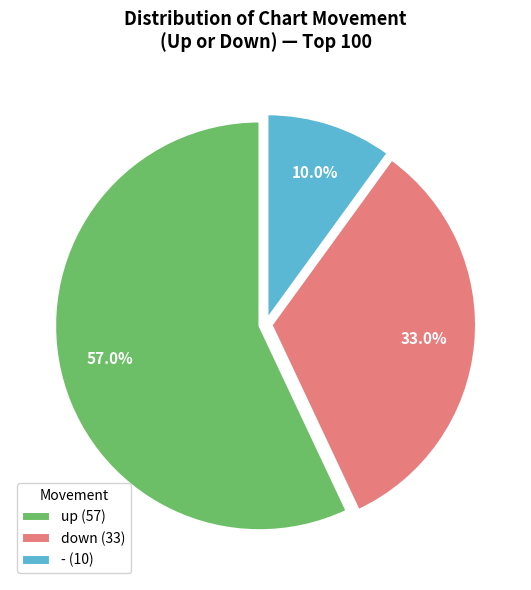

Approximately how many times larger is the value at down (33) compared to up (57)?

0.6